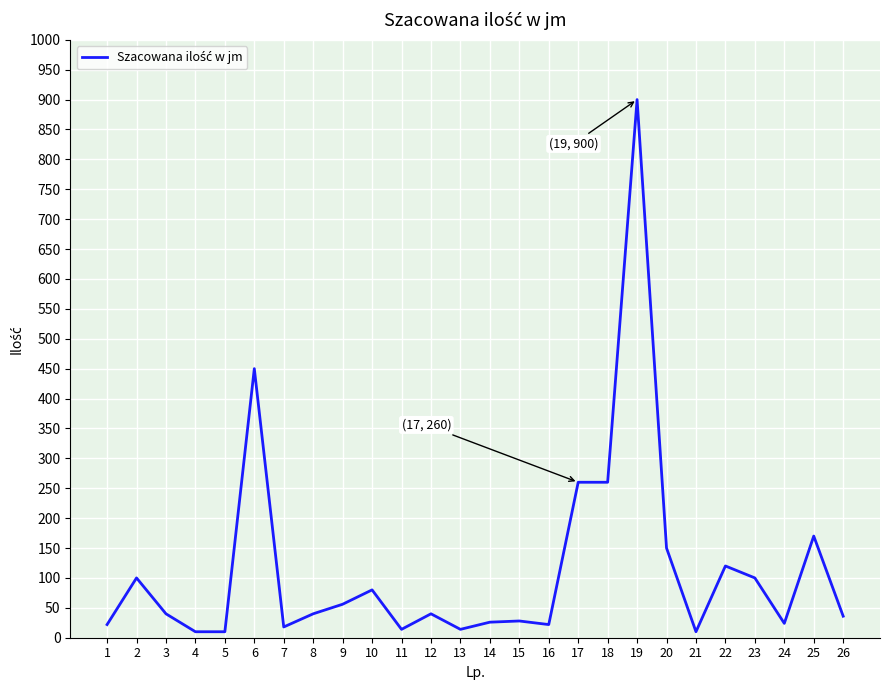

The value at 12 is 40. True or false?

True